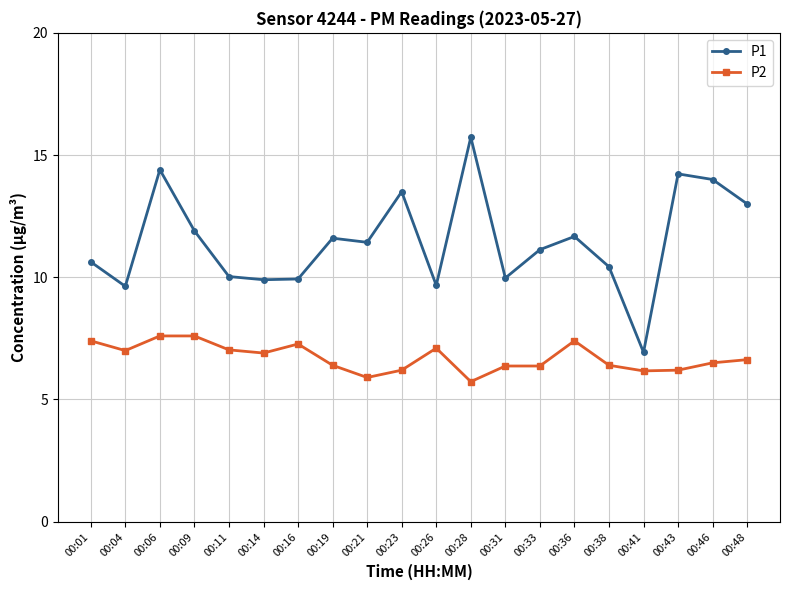

Where is the first local minimum for P1?

00:04